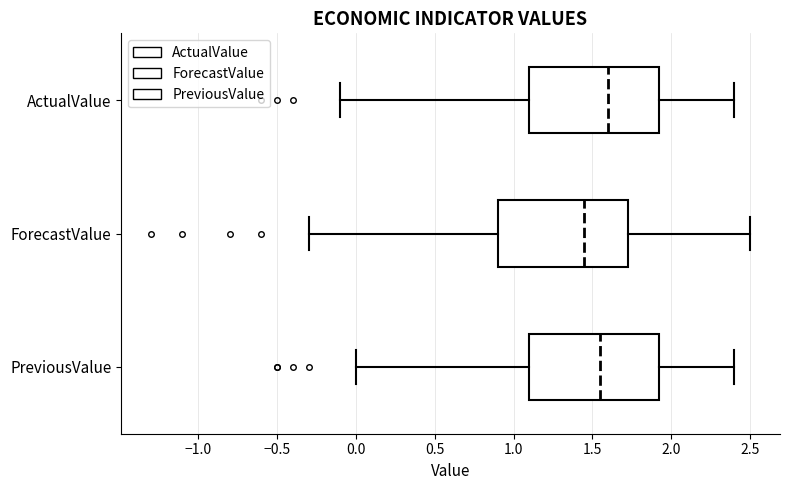

Reading bottom to top, read every box against the x-axis: the position of its median line, the range the box covers, and the ends of its whiskers. The values are not printed on the chart, so give them approximately, as read against the axis.

PreviousValue: median 1.55, box 1.10 to 1.95, whiskers 0.00 to 2.40
ForecastValue: median 1.45, box 0.90 to 1.75, whiskers -0.30 to 2.50
ActualValue: median 1.60, box 1.10 to 1.95, whiskers -0.10 to 2.40